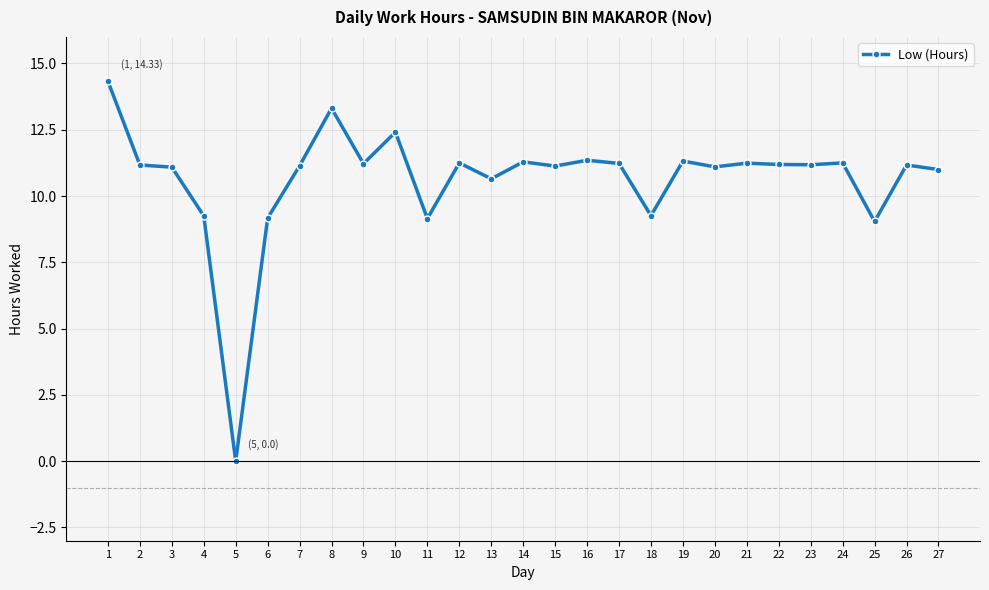

What is the greatest value displayed?

14.3